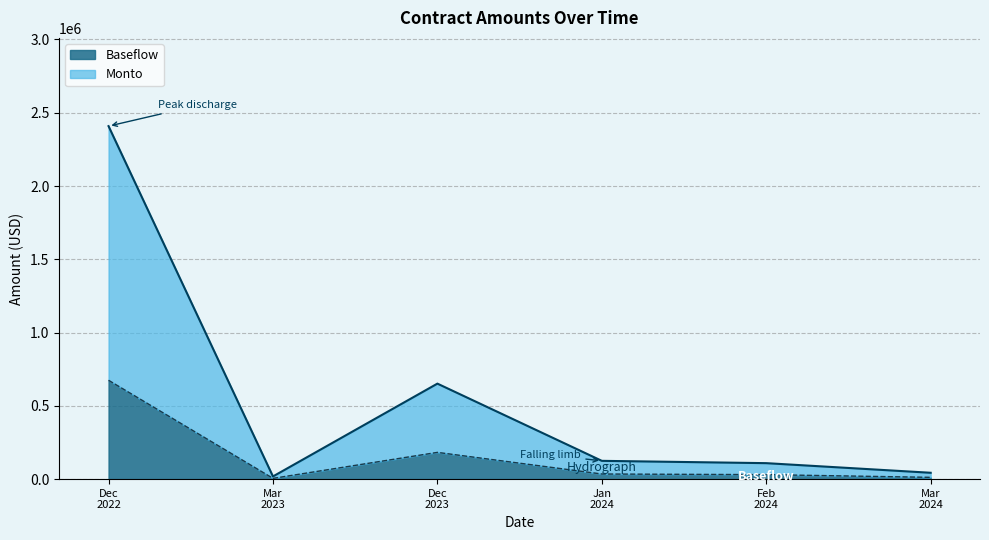

What is the maximum value for Baseflow?

674450.0